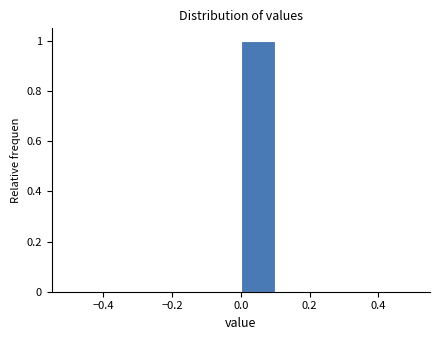

Reading left to right, list every bar in this chart as the range it spans on the x-axis followed by its height. The values are not printed on the chart, so give them approximately, as read against the axis.

-0.5 to -0.4: 0
-0.4 to -0.3: 0
-0.3 to -0.2: 0
-0.2 to -0.1: 0
-0.1 to 0.0: 0
0.0 to 0.1: 1
0.1 to 0.2: 0
0.2 to 0.3: 0
0.3 to 0.4: 0
0.4 to 0.5: 0